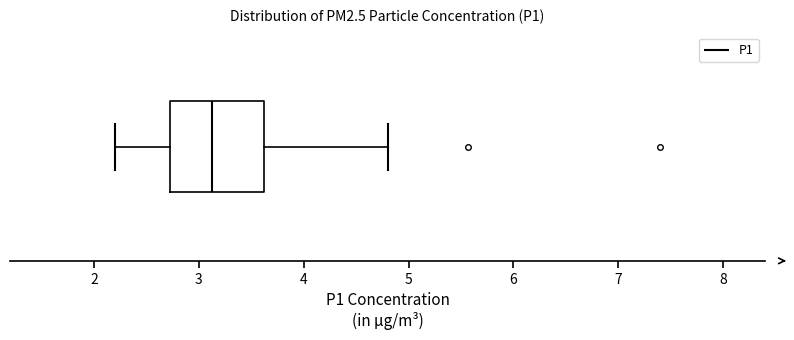

Read this box plot against the x-axis: the position of the median line, the range covered by the box, and the ends of both whiskers. The values are not printed on the chart, so give them approximately, as read against the axis.

median 3.1, box 2.7 to 3.6, whiskers 2.2 to 4.8